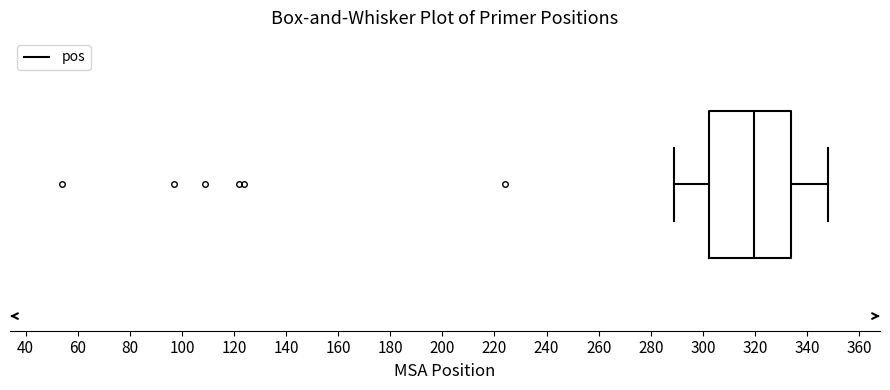

Read this box plot against the x-axis: the position of the median line, the range covered by the box, and the ends of both whiskers. The values are not printed on the chart, so give them approximately, as read against the axis.

median 320, box 302 to 334, whiskers 290 to 348